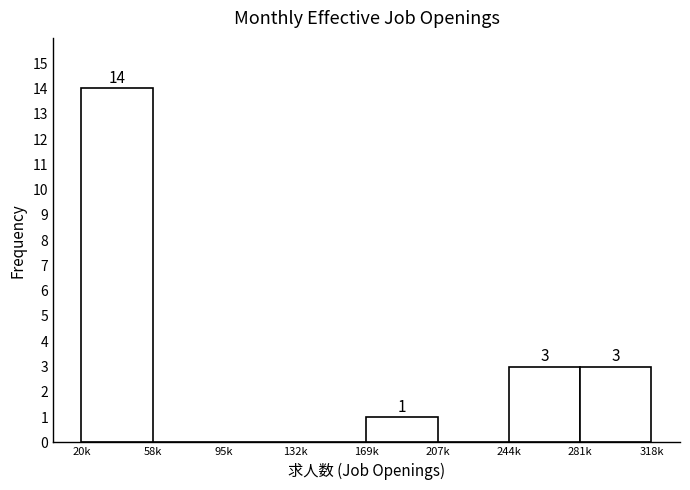

Reading left to right, extract all data points from this chart.

20k=14	58k=0	95k=0	132k=0	169k=1	207k=0	244k=3	281k=3